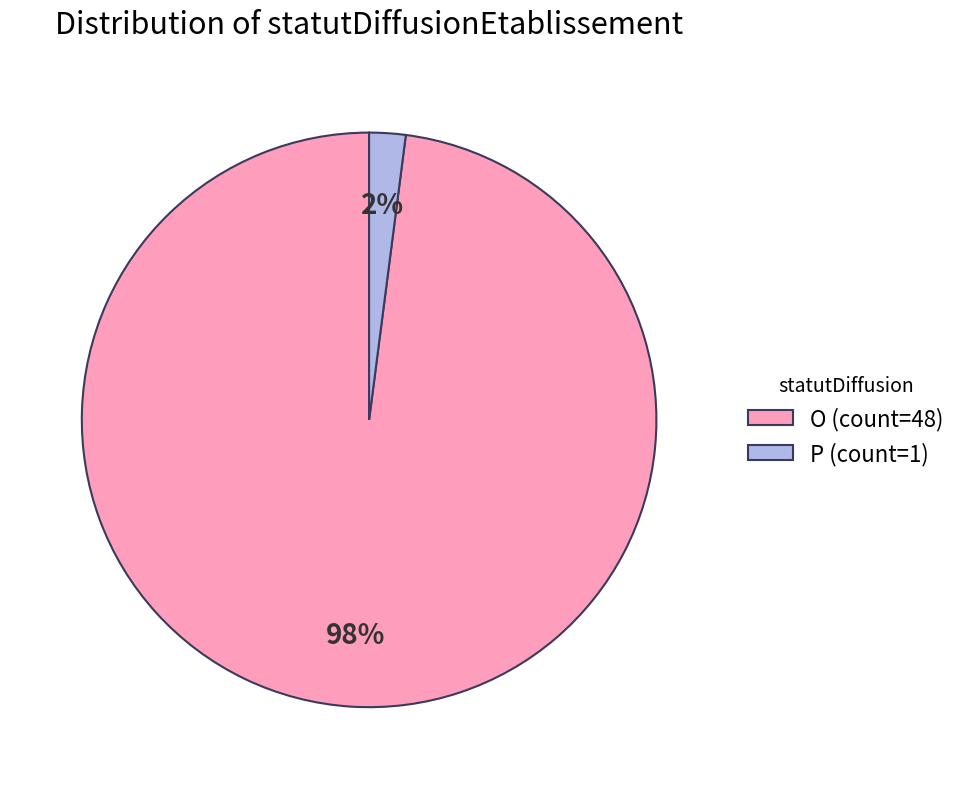

Do O (count=48) and P (count=1) together represent more than half of the pie?

Yes